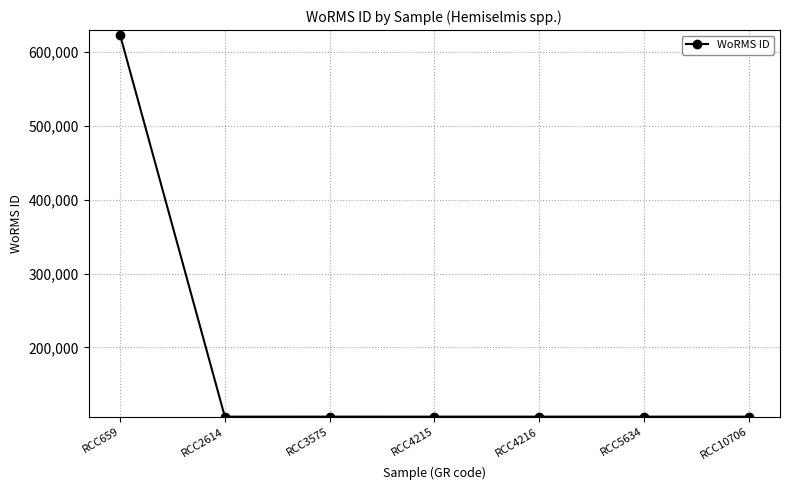

What value does the data have at RCC5634?

106287